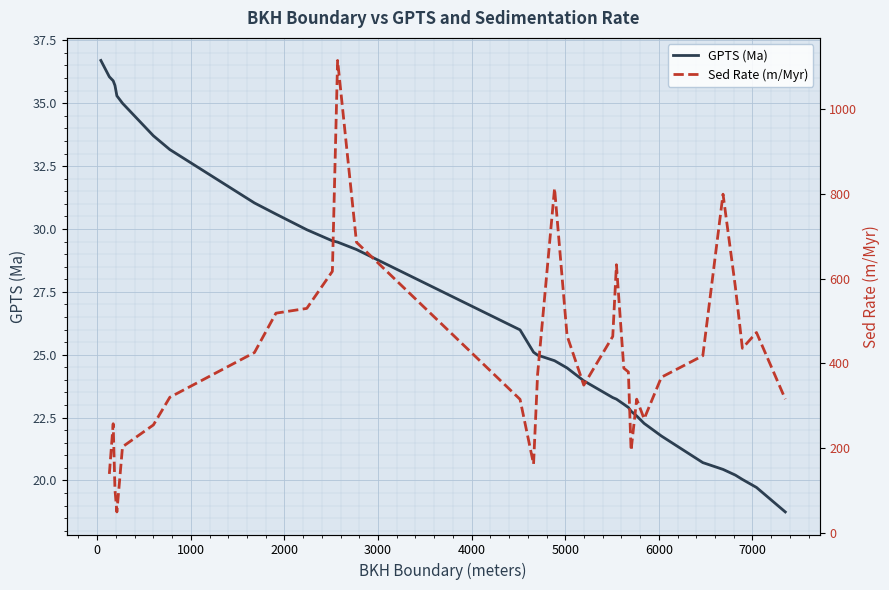

What is the lowest value of the GPTS (Ma) series?

18.7